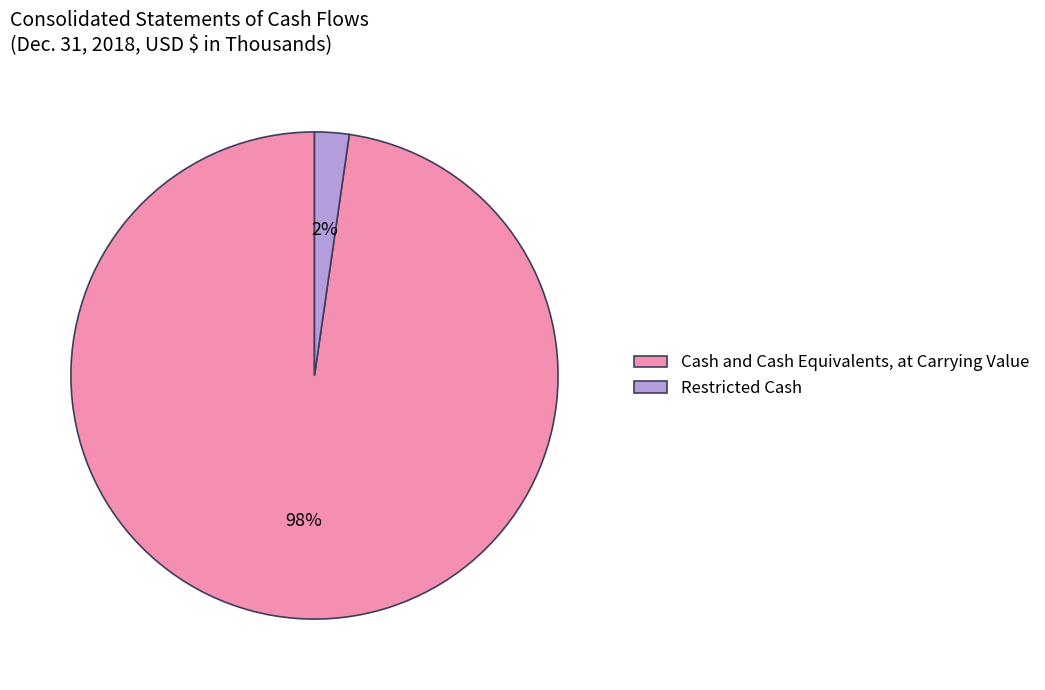

Is Cash and Cash Equivalents, at Carrying Value the majority of the pie?

Yes